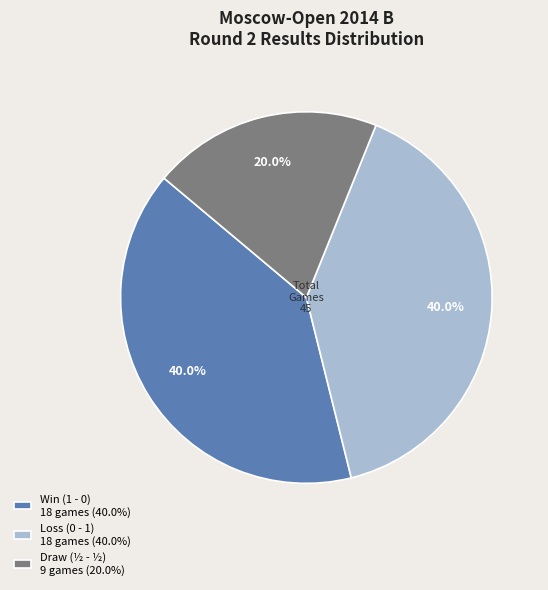

To the nearest percent, what is the average slice percentage?

33%